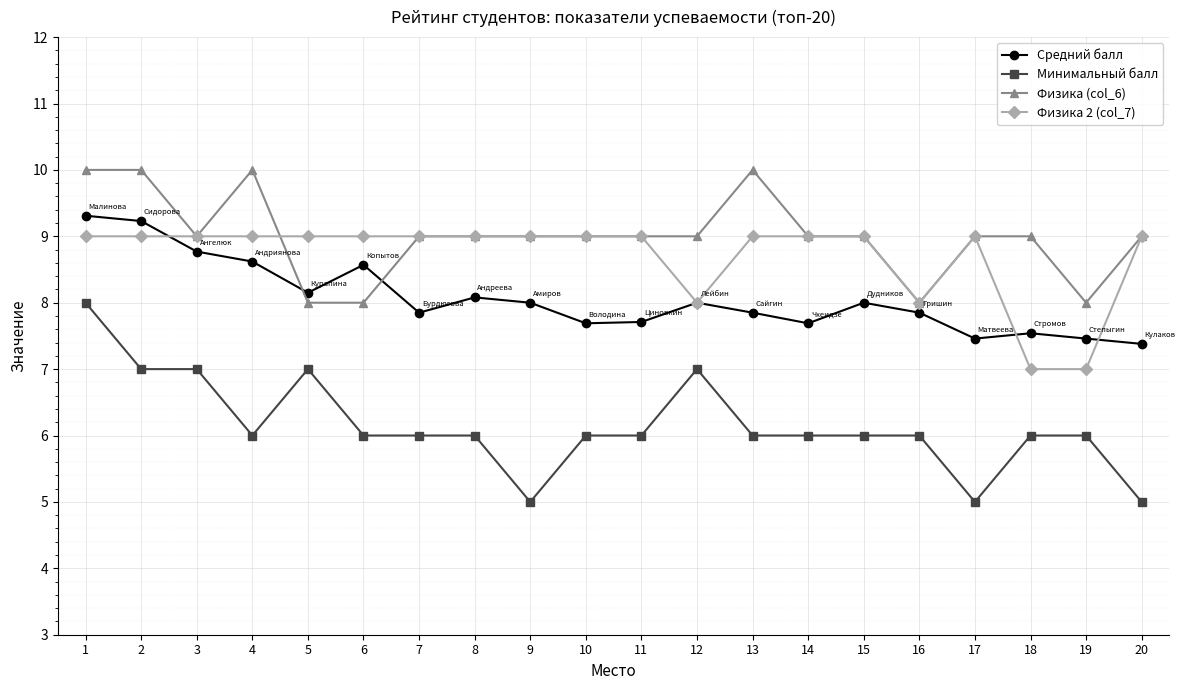

True or false: Минимальный балл has more than 0 interior local peaks.

True